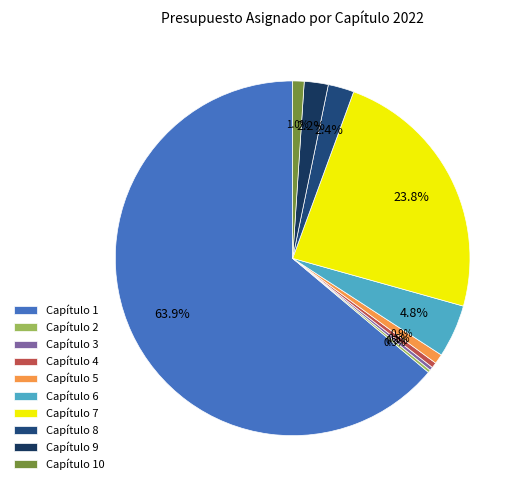

To the nearest percent, what is the combined percentage of Capítulo 6 and Capítulo 1?

69%